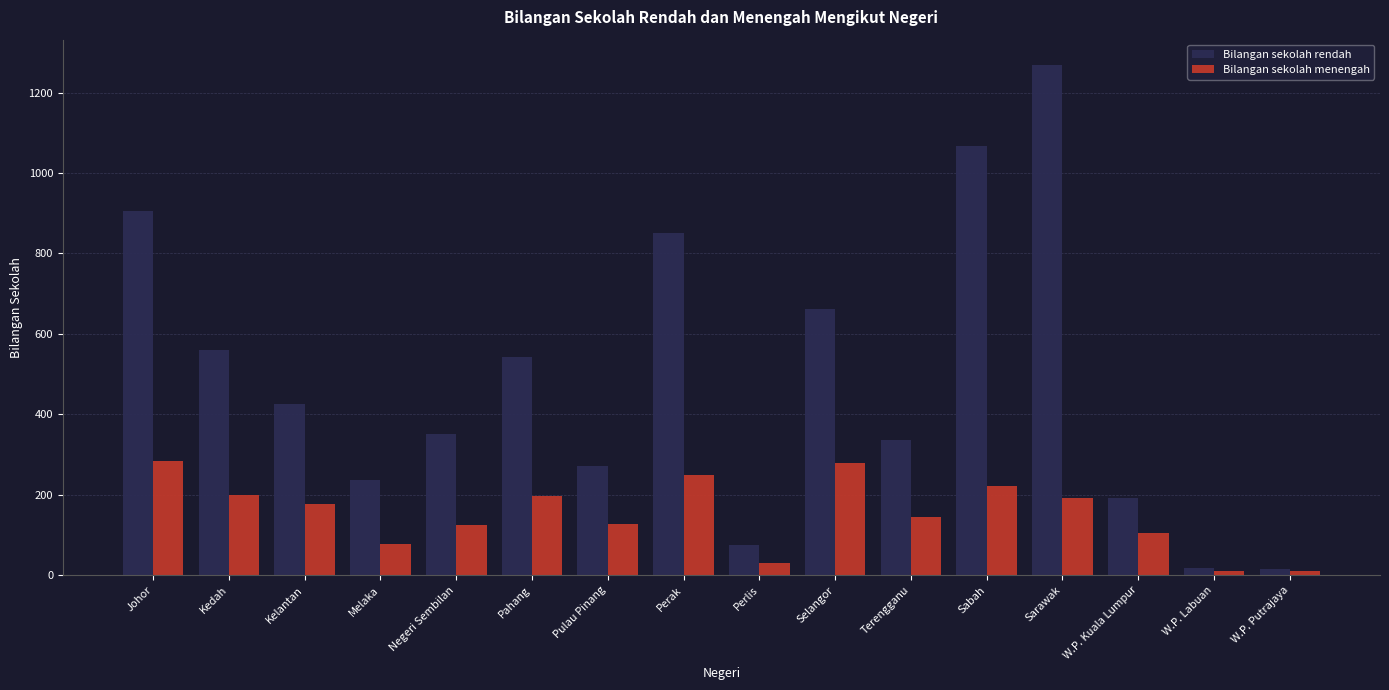

The Bilangan sekolah menengah series shows 199 at Kedah. True or false?

True